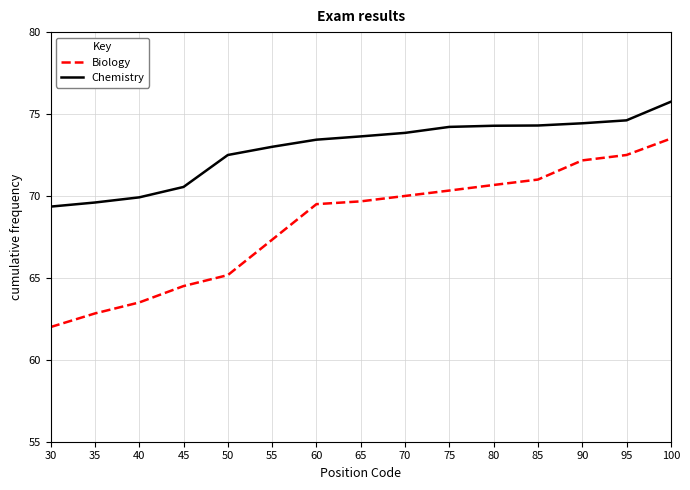

Is it true that Biology equals 25.4 at 40?

False